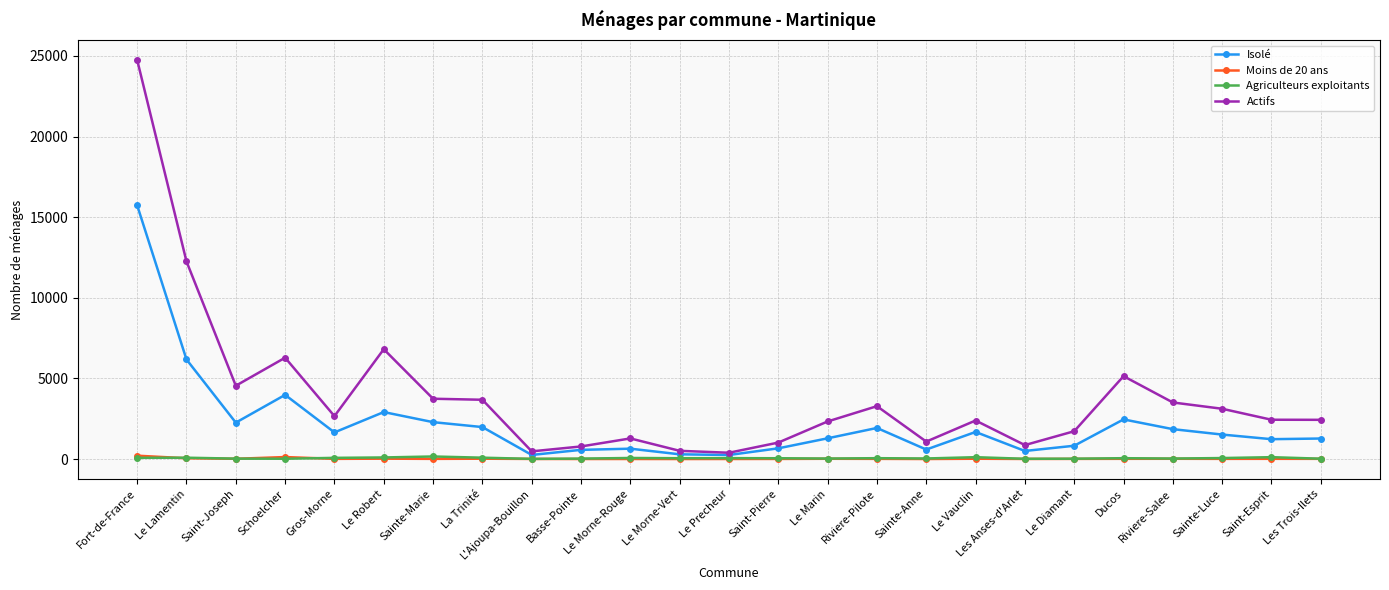

The Moins de 20 ans series shows 0.0 at Le Morne-Vert. True or false?

True